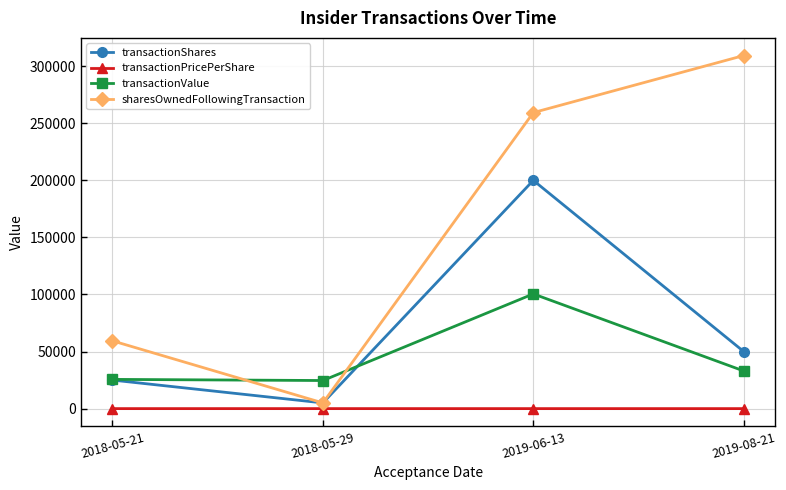

The sharesOwnedFollowingTransaction series shows 259379.0 at 2019-06-13. True or false?

True